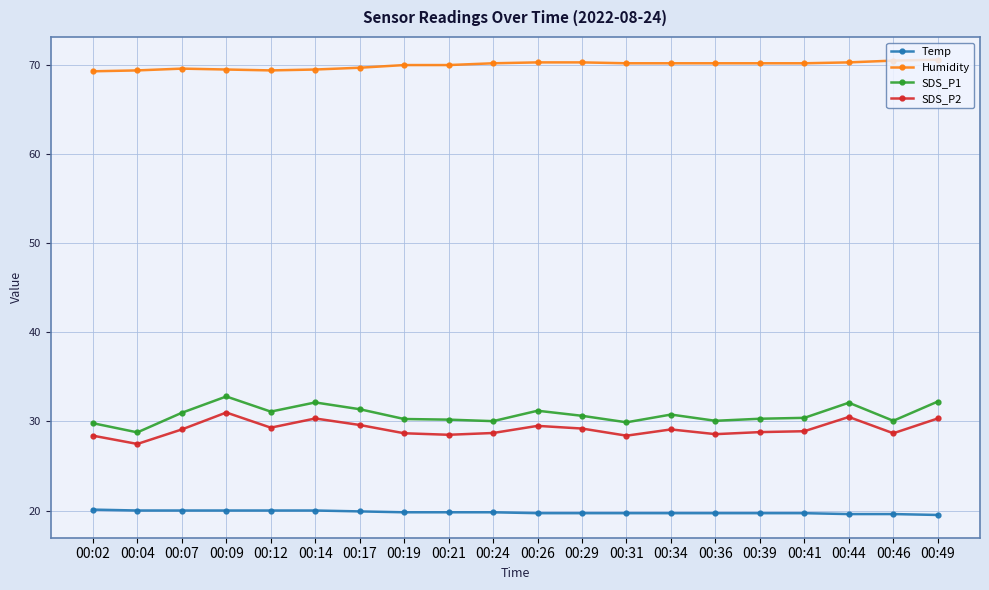

Where is the first local minimum for SDS_P2?

00:04